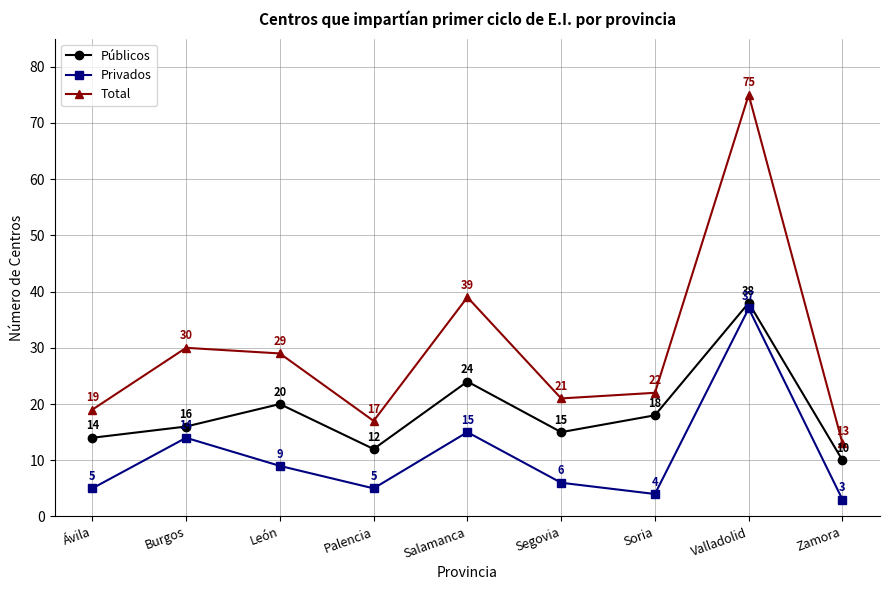

What is the difference between the maximum and minimum values in the Total series?

62